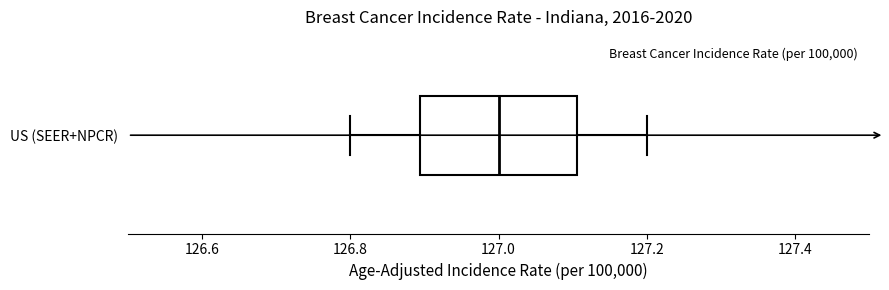

Transcribe this box plot: give where the median line is, the range the box spans, and where the two whiskers end, as read against the x-axis. The values are not printed on the chart, so give them approximately, as read against the axis.

median 127.0, box 126.9 to 127.1, whiskers 126.8 to 127.2